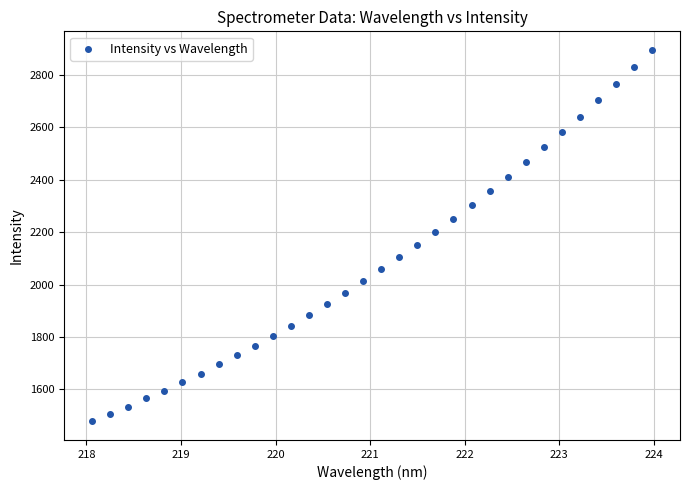

What is the range of Y values (max minus min)?

1417.0